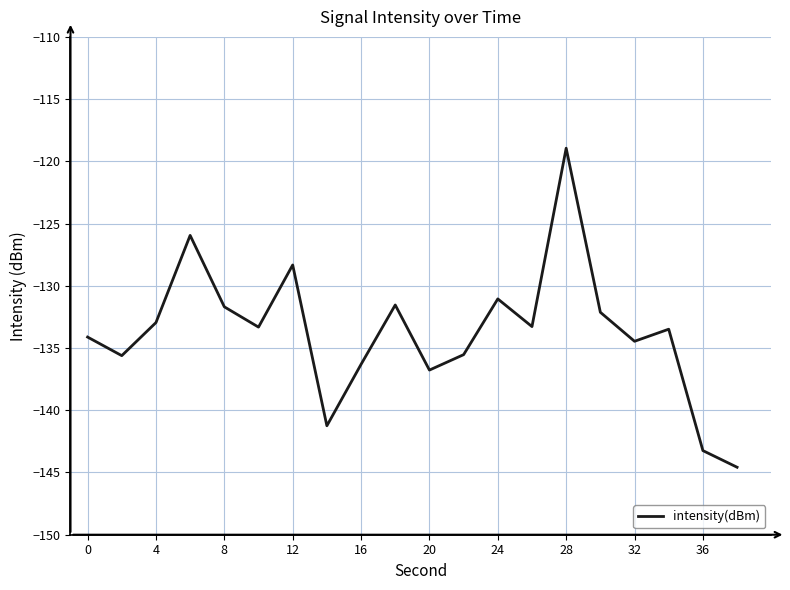

What is the difference between the maximum and minimum values?

25.6